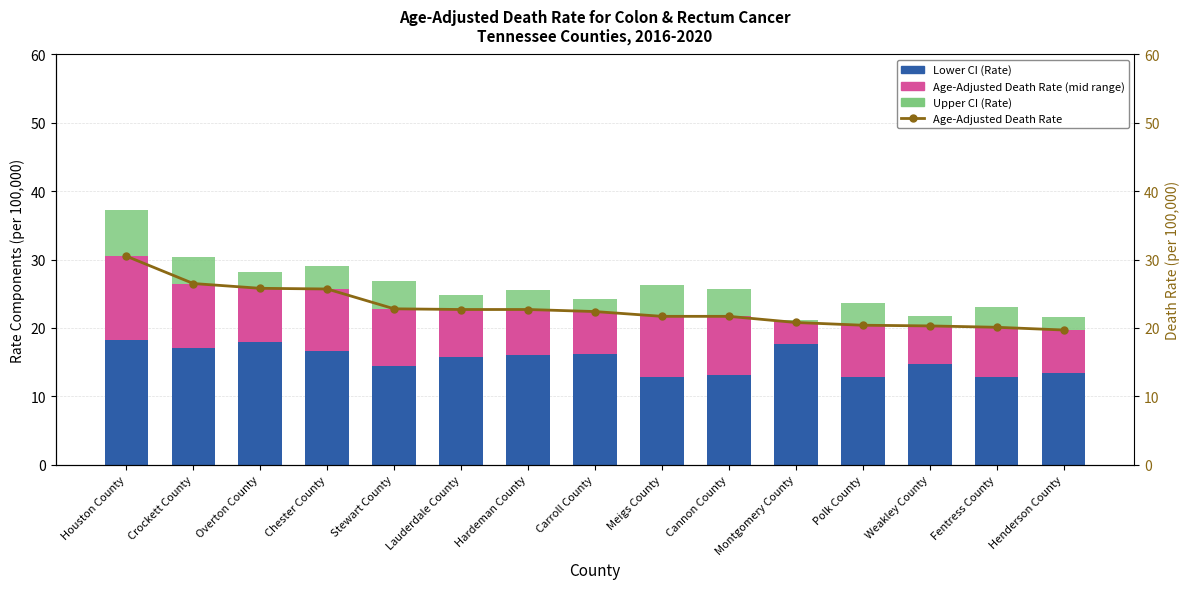

What is the maximum value shown in the chart?

30.5